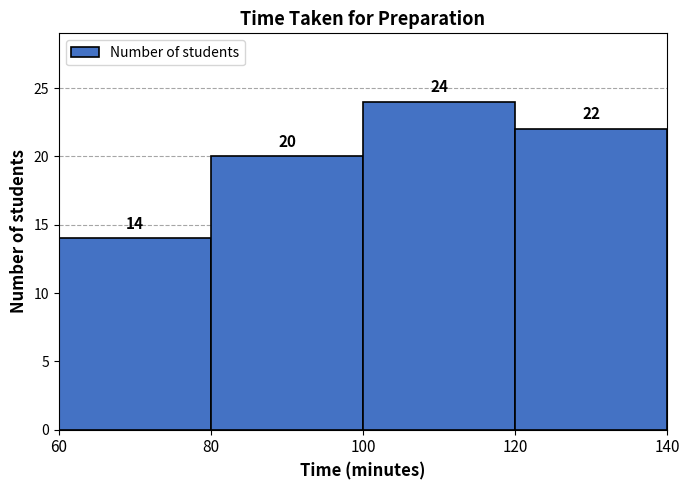

Reading left to right, transcribe this chart: for each bar, give the range it covers on the x-axis and its height.

60 to 80: 14
80 to 100: 20
100 to 120: 24
120 to 140: 22